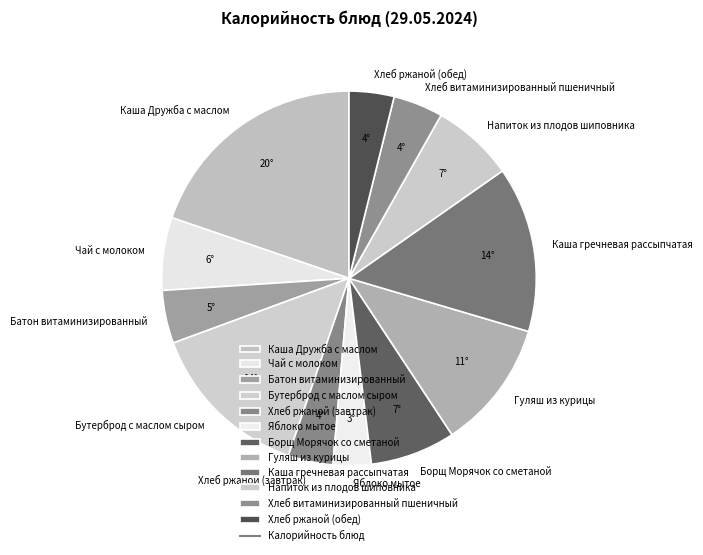

Which slice is the largest?

Каша Дружба с маслом